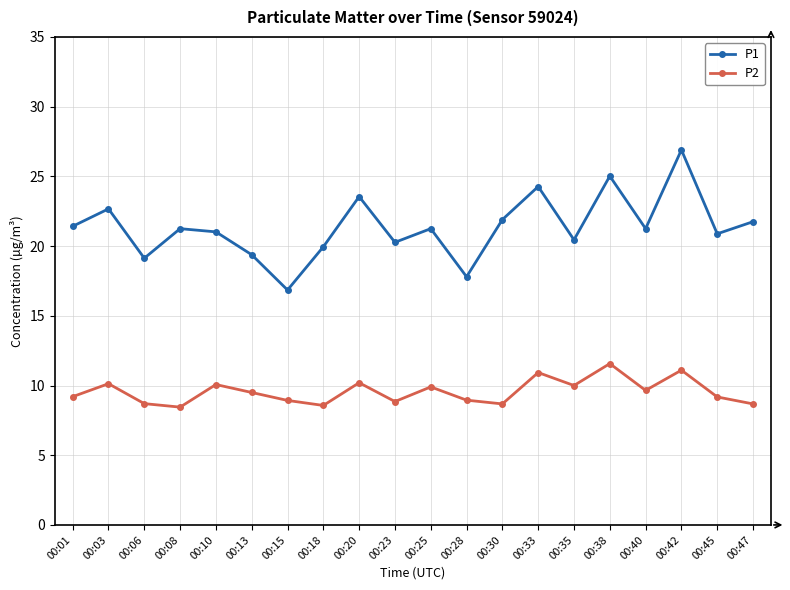

List the series in order of their peak value, lowest first.

P2, P1